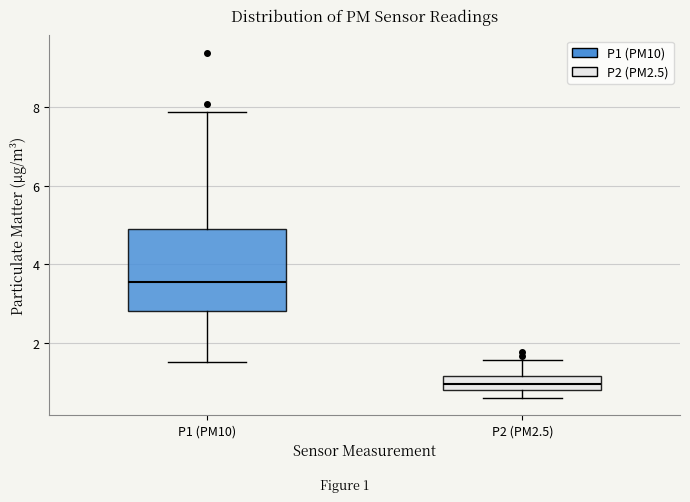

Which box has the lowest median line?

P2 (PM2.5)